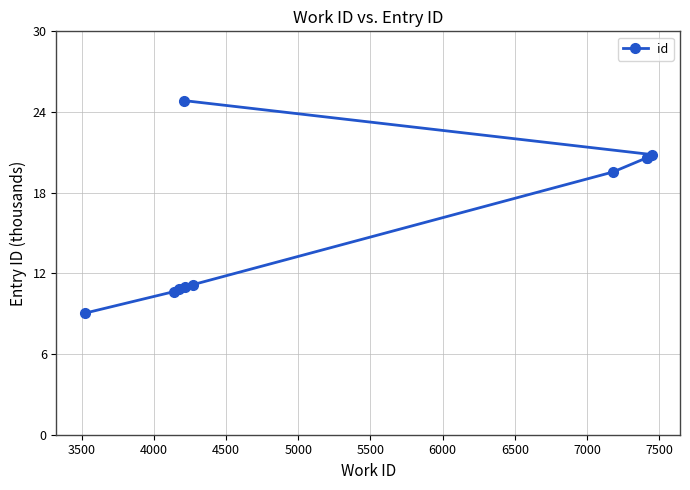

Between 4500 and 4000, which is larger?

4500